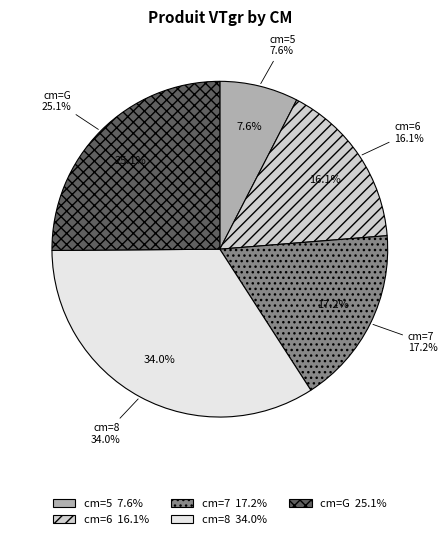

How many slices are in this pie chart?

5